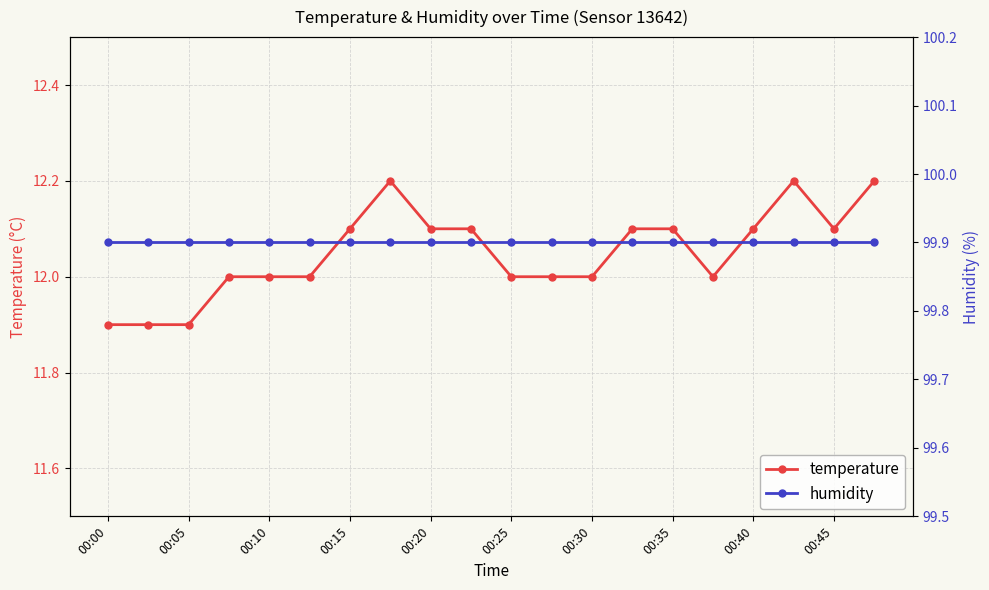

True or false: humidity and temperature cross at least once.

False